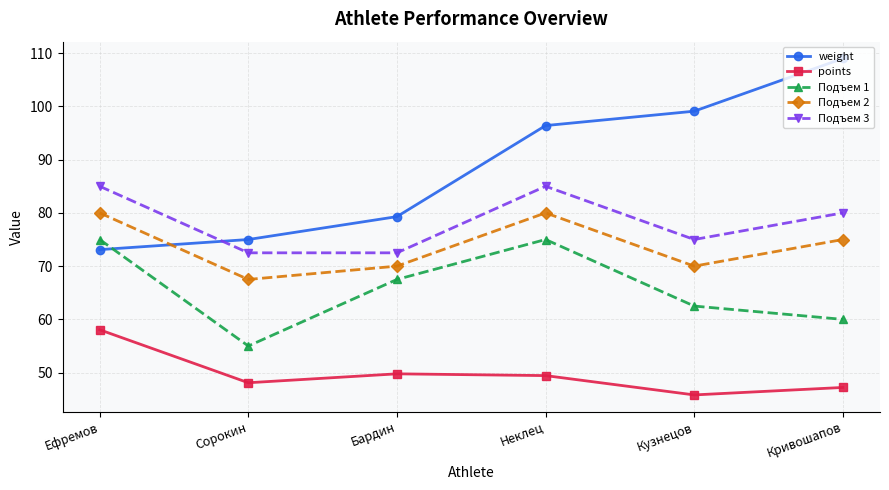

True or false: points and Подъем 2 cross at least once.

False